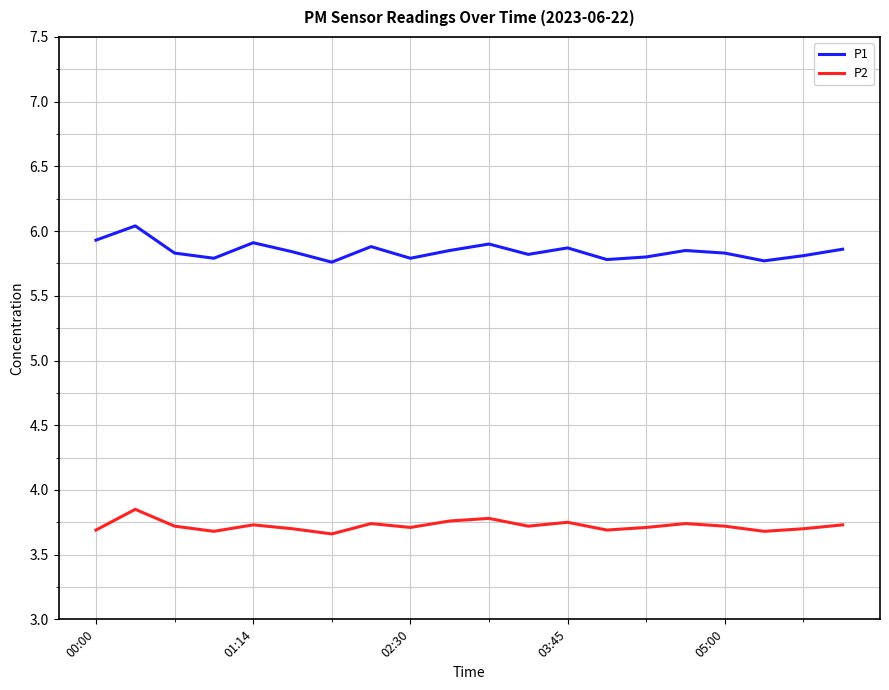

How many interior local peaks does the P1 series have?

6